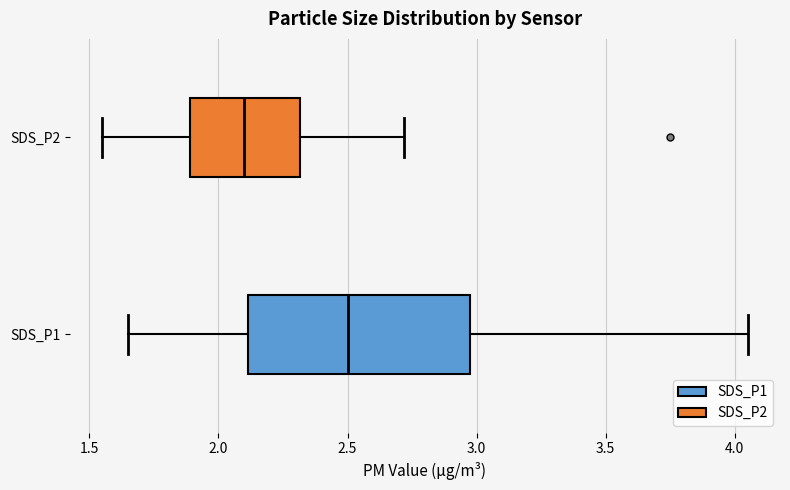

Reading bottom to top, transcribe this box plot: for each box, give where its median line is, the range the box spans, and where its two whiskers end, as read against the x-axis. The values are not printed on the chart, so give them approximately, as read against the axis.

SDS_P1: median 2.50, box 2.10 to 3.00, whiskers 1.65 to 4.05
SDS_P2: median 2.10, box 1.90 to 2.30, whiskers 1.55 to 2.70